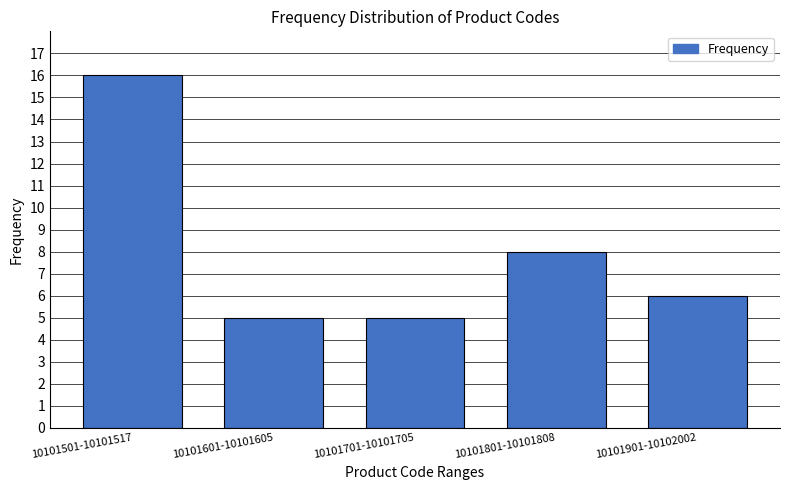

Reading right to left, what are all the values shown in this chart?

6	8	5	5	16